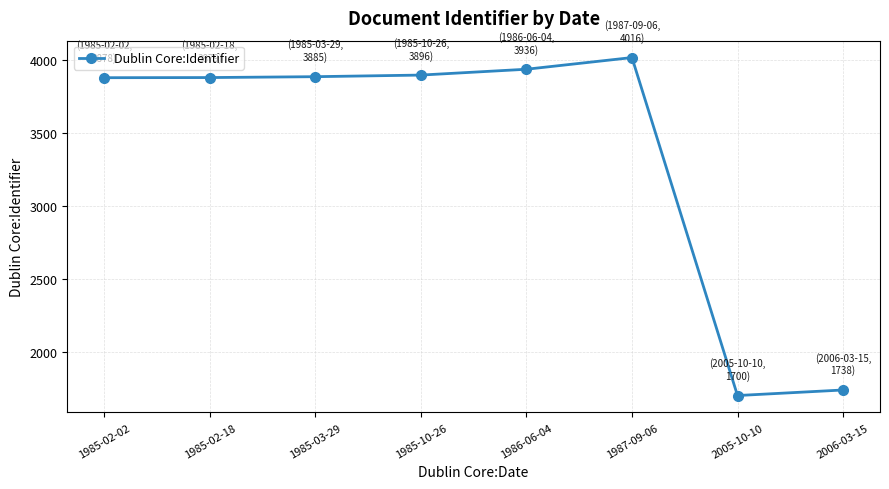

The chart shows a value of 1787 at 1985-03-29. True or false?

False